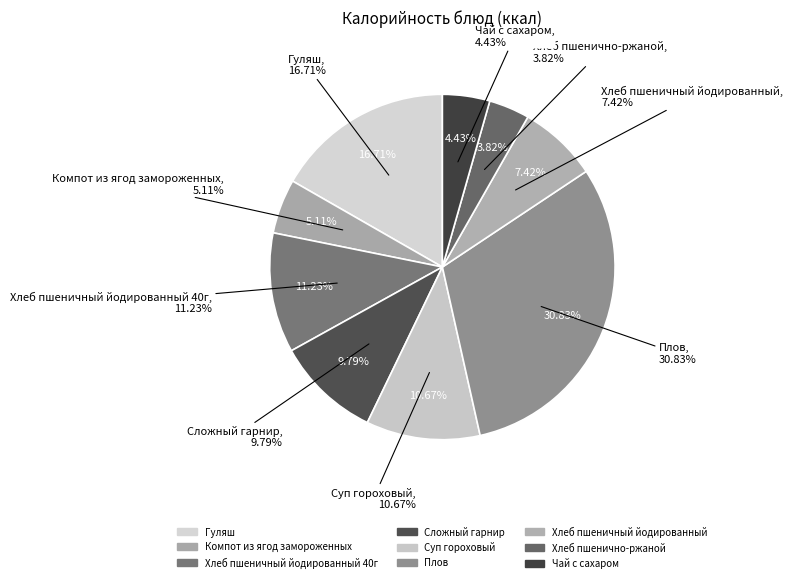

What is the smallest slice in the pie chart?

Хлеб пшенично-ржаной